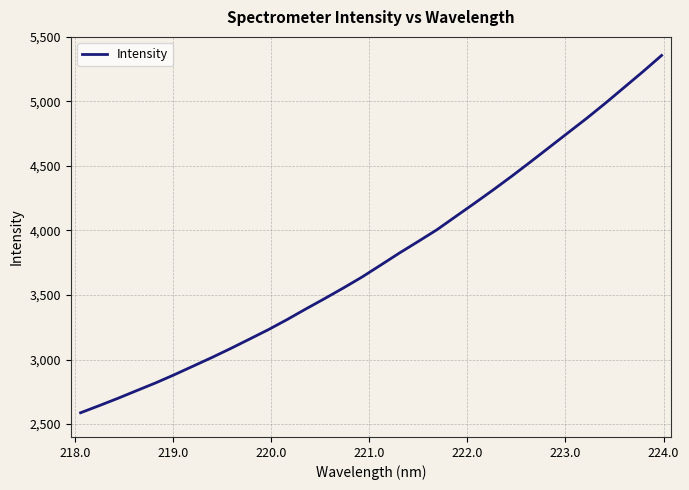

What is the greatest value displayed?

5356.4